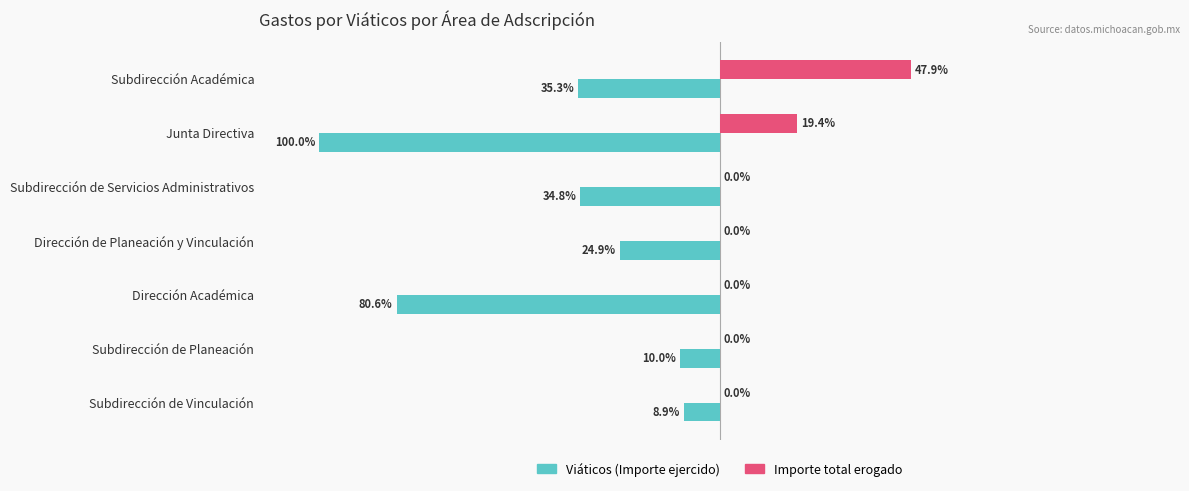

Which category has the highest value in the Viáticos (Importe ejercido) series?

Subdirección de Vinculación